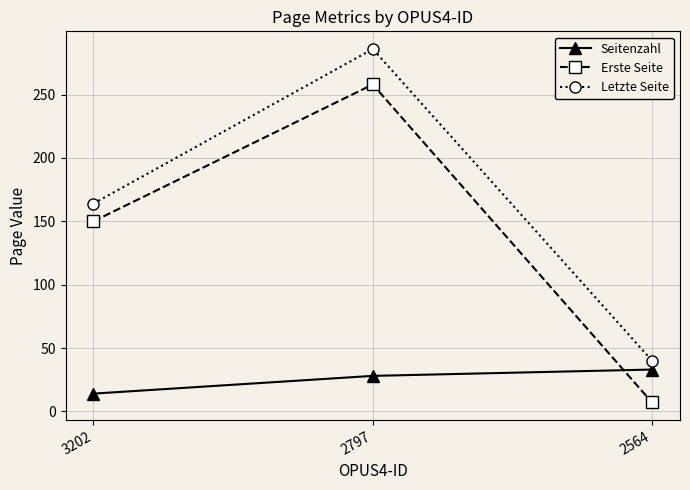

Which category has the highest value across all series?

2797